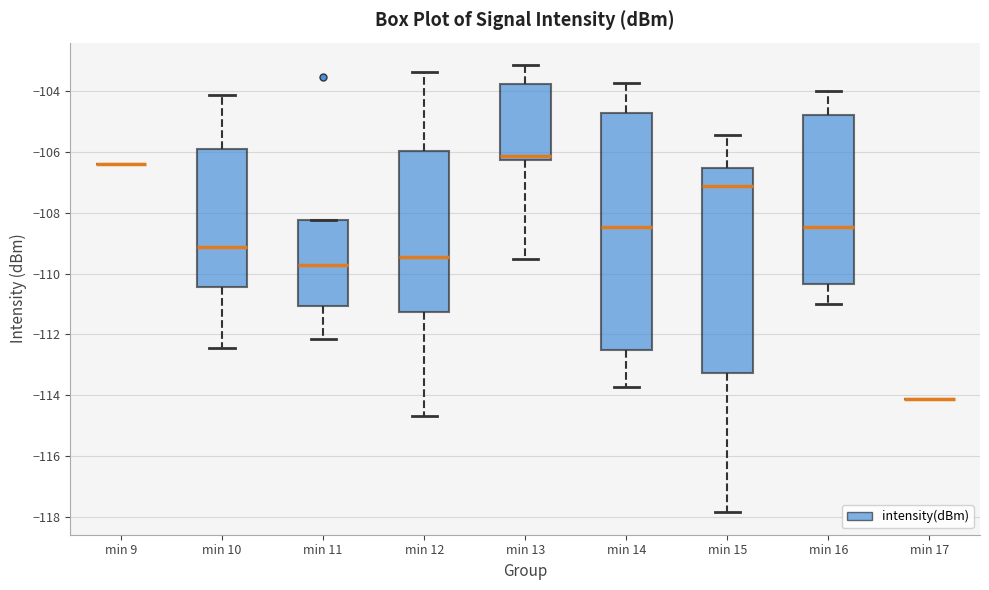

Comparing the boxes themselves (not the whiskers), which one is the tallest?

min 14